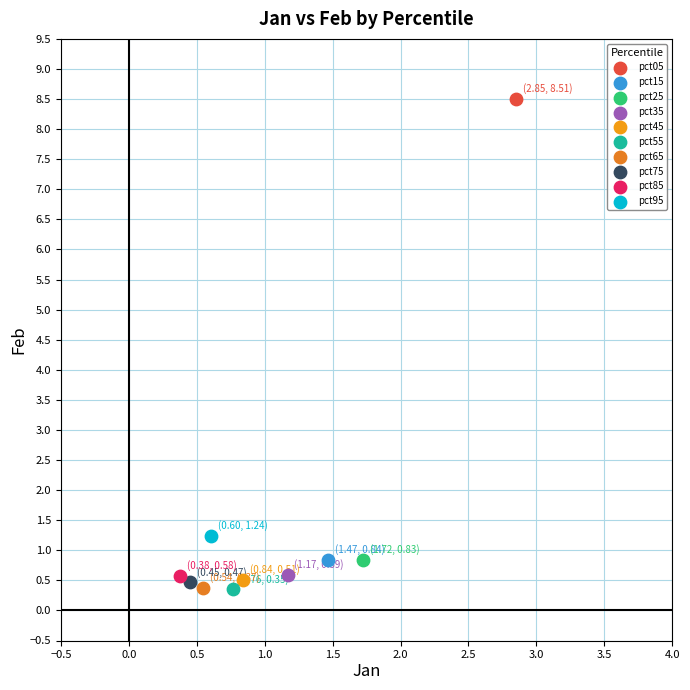

Which series contains the highest Y value?

pct05